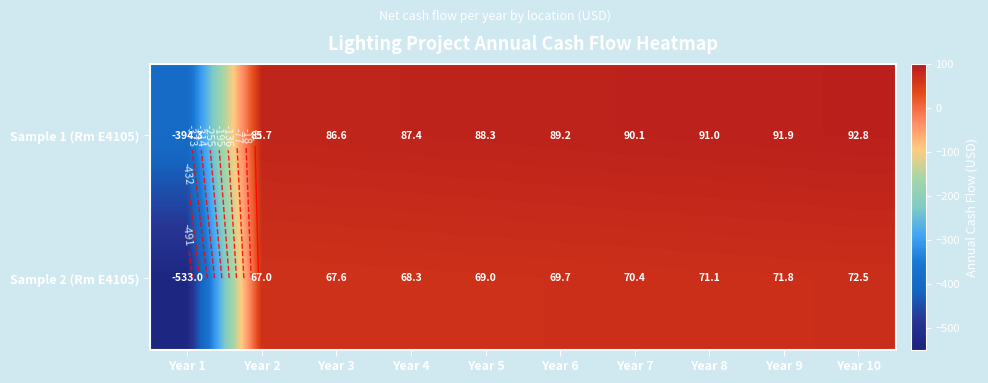

Which category has the lowest value in the Sample 2 (Rm E4105) series?

Year 1